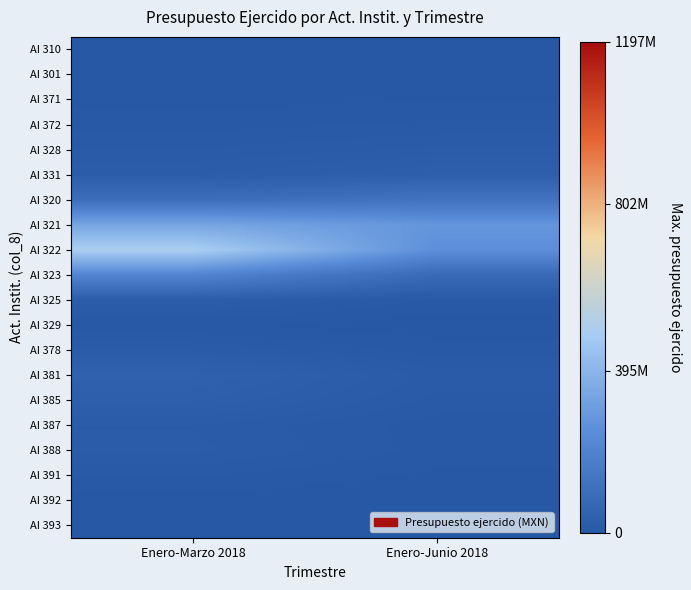

Reading left to right, what are all the values shown in this chart?

AI 310: Enero-Marzo 2018=376827.5	Enero-Junio 2018=561518.2
AI 301: Enero-Marzo 2018=1036369.9	Enero-Junio 2018=1619815.3
AI 371: Enero-Marzo 2018=2871754.3	Enero-Junio 2018=4370455.5
AI 372: Enero-Marzo 2018=7314300.4	Enero-Junio 2018=10347826.3
AI 328: Enero-Marzo 2018=14106572.9	Enero-Junio 2018=19775277.6
AI 331: Enero-Marzo 2018=23036534.4	Enero-Junio 2018=33260205.2
AI 320: Enero-Marzo 2018=101375744.2	Enero-Junio 2018=127910468.2
AI 321: Enero-Marzo 2018=337297245.3	Enero-Junio 2018=276231256.0
AI 322: Enero-Marzo 2018=494929840.7	Enero-Junio 2018=249781965.0
AI 323: Enero-Marzo 2018=207620678.8	Enero-Junio 2018=83884736.1
AI 325: Enero-Marzo 2018=22401909.8	Enero-Junio 2018=8516151.8
AI 329: Enero-Marzo 2018=4597408.3	Enero-Junio 2018=1722679.5
AI 378: Enero-Marzo 2018=18463436.0	Enero-Junio 2018=6918372.6
AI 381: Enero-Marzo 2018=43508225.8	Enero-Junio 2018=16302822.3
AI 385: Enero-Marzo 2018=33750842.4	Enero-Junio 2018=12646665.7
AI 387: Enero-Marzo 2018=18310906.3	Enero-Junio 2018=6861218.7
AI 388: Enero-Marzo 2018=20154392.7	Enero-Junio 2018=7551985.3
AI 391: Enero-Marzo 2018=9670024.7	Enero-Junio 2018=3623422.7
AI 392: Enero-Marzo 2018=2558463.1	Enero-Junio 2018=958673.2
AI 393: Enero-Marzo 2018=2423030.7	Enero-Junio 2018=907925.8